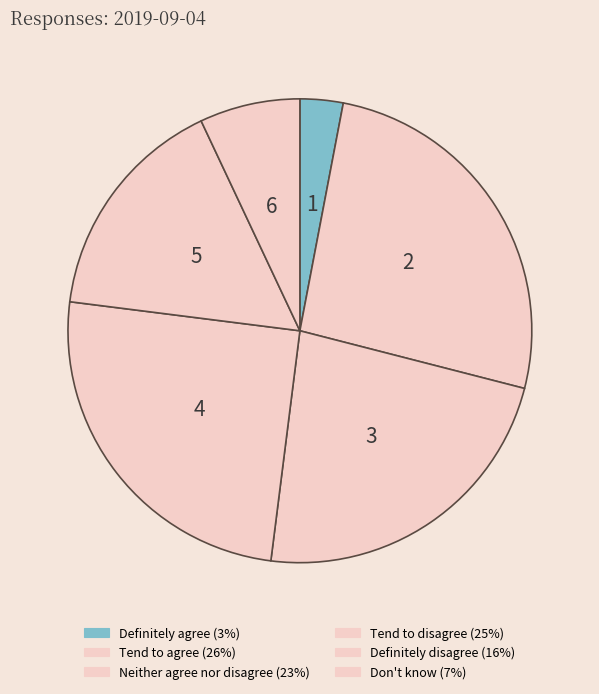

Does Definitely agree represent more than half of the total?

No